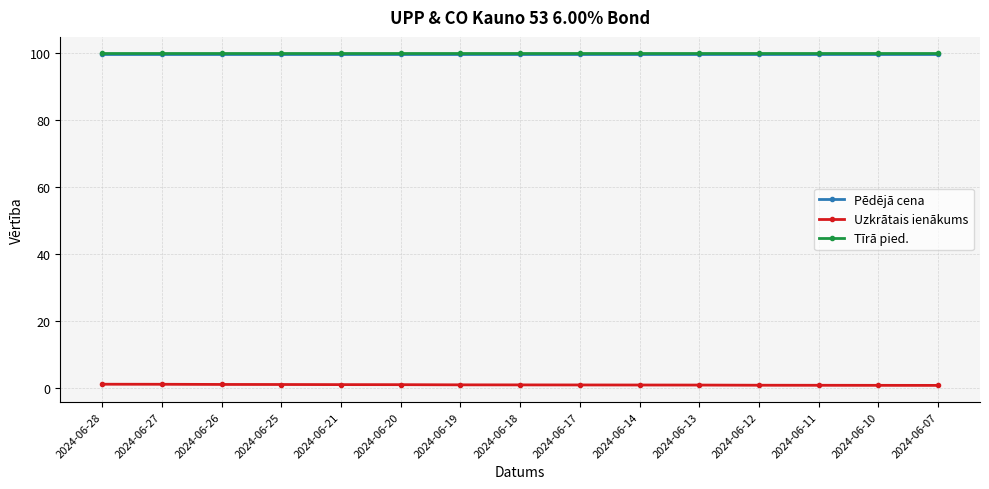

What is the total value across all series at 2024-06-21?

201.1